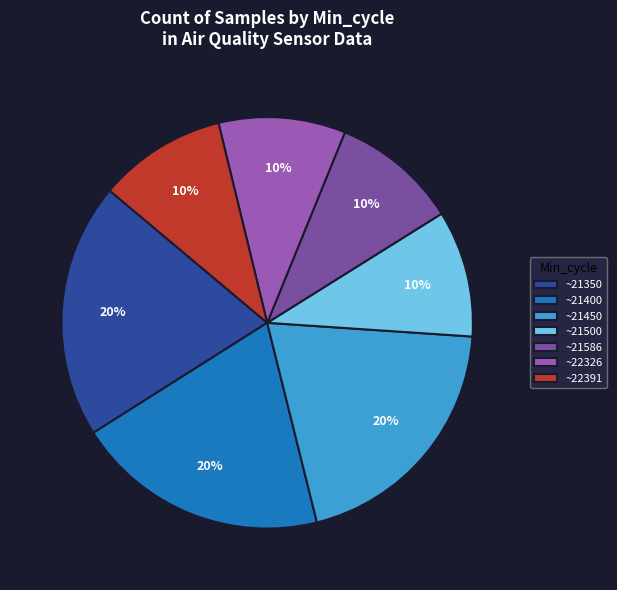

To the nearest percent, what portion does ~21450 represent?

20%